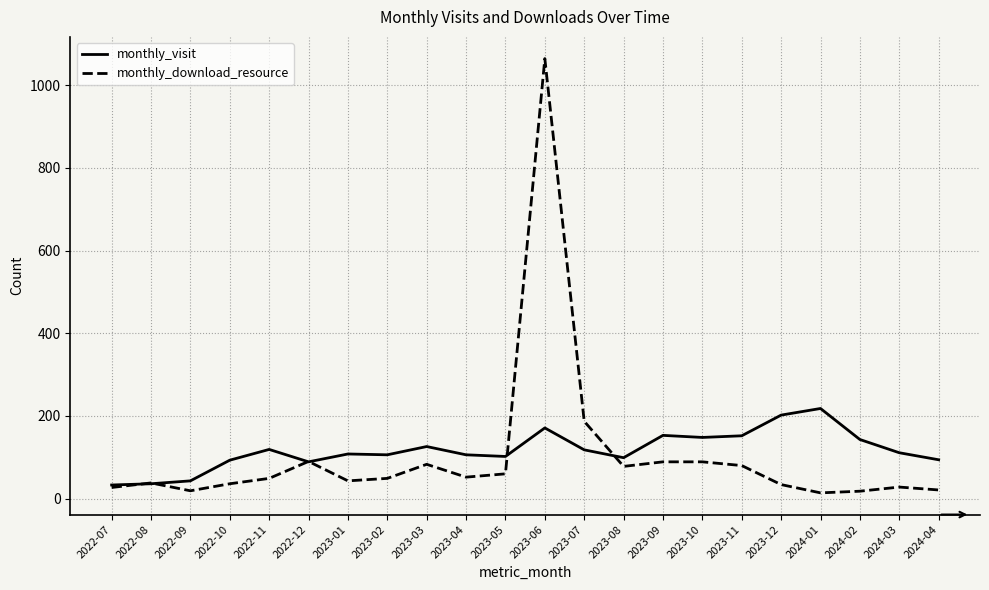

Where does the monthly_visit series first go above 111?

2022-11